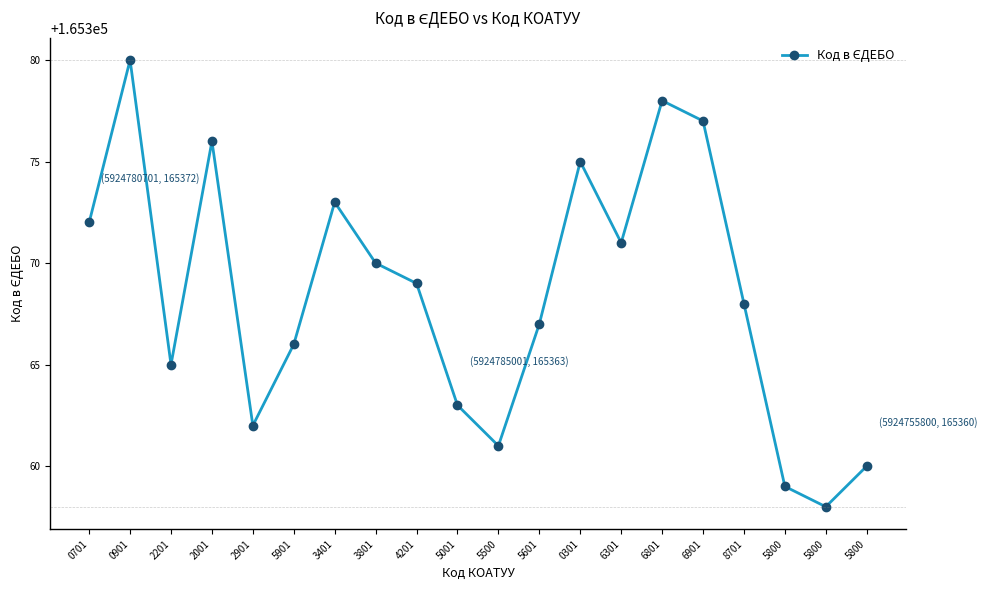

List the labels in order of value, smallest first.

5800, 5800, 5800, 5500, 2901, 5001, 2201, 5901, 5601, 8701, 4201, 3801, 6301, 0701, 3401, 0301, 2001, 6901, 6801, 0901